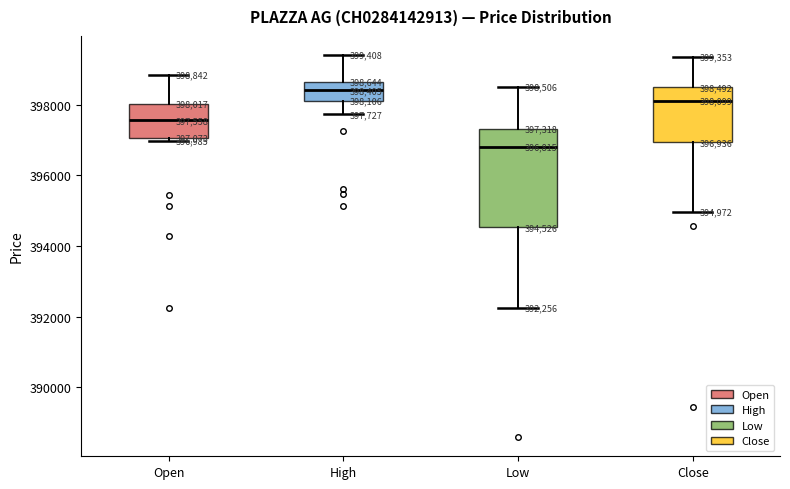

Which box's median line is the highest?

High